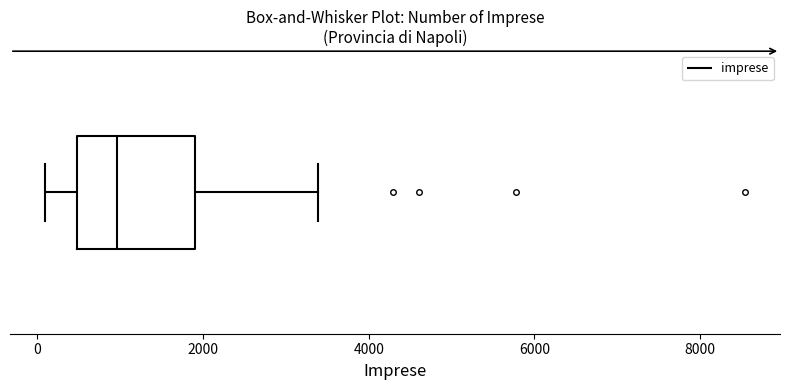

Where is the right edge of the box on the x-axis? The values are not printed on the chart, so give them approximately, as read against the axis.

2000